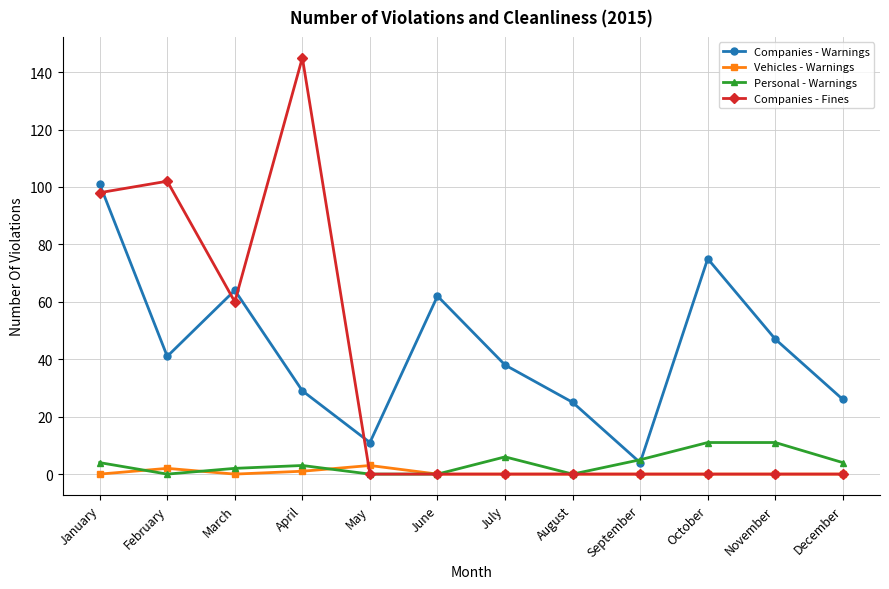

Is the value of Personal - Warnings at November greater than the value of Companies - Warnings at January?

No